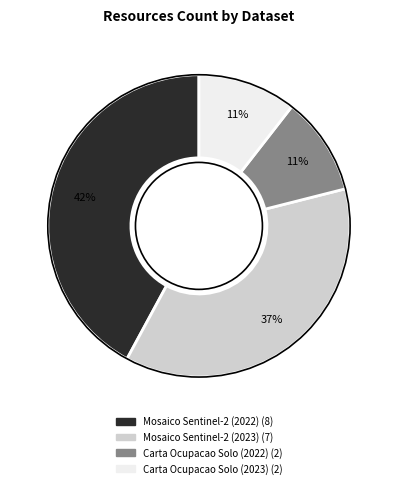

Do Mosaico Sentinel-2 (2023) and Carta Ocupacao Solo (2022) together represent more than half of the pie?

No